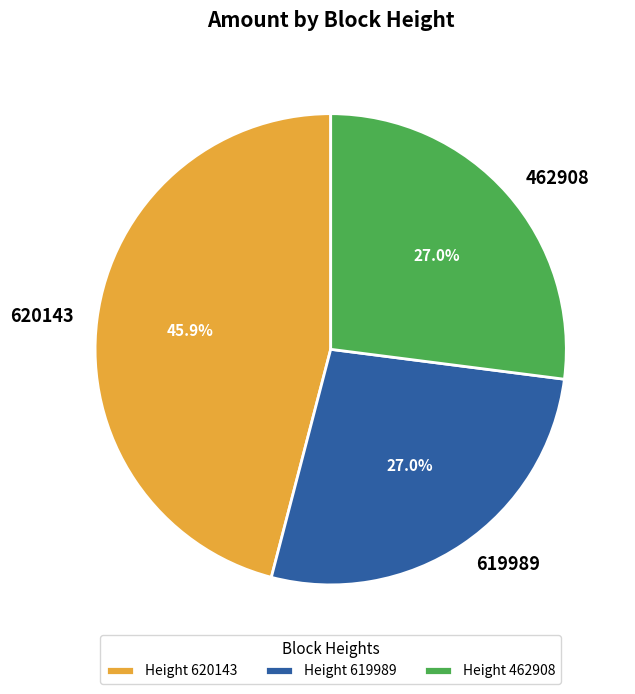

Is 620143 the majority of the pie?

No